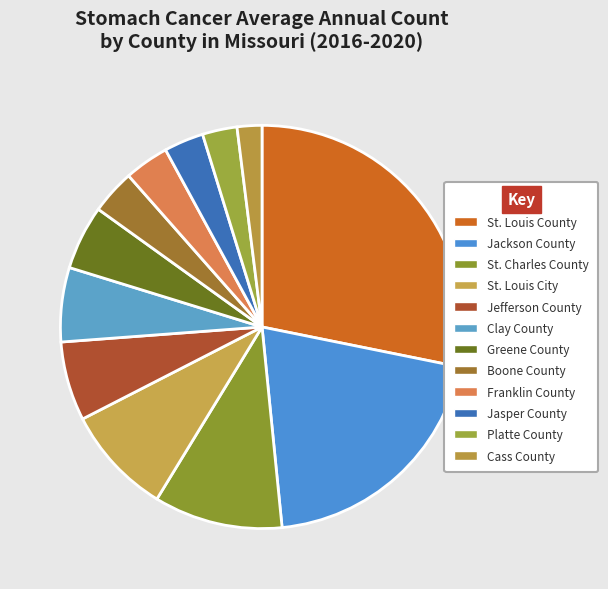

The Jefferson County slice represents 6% of the pie. True or false?

True